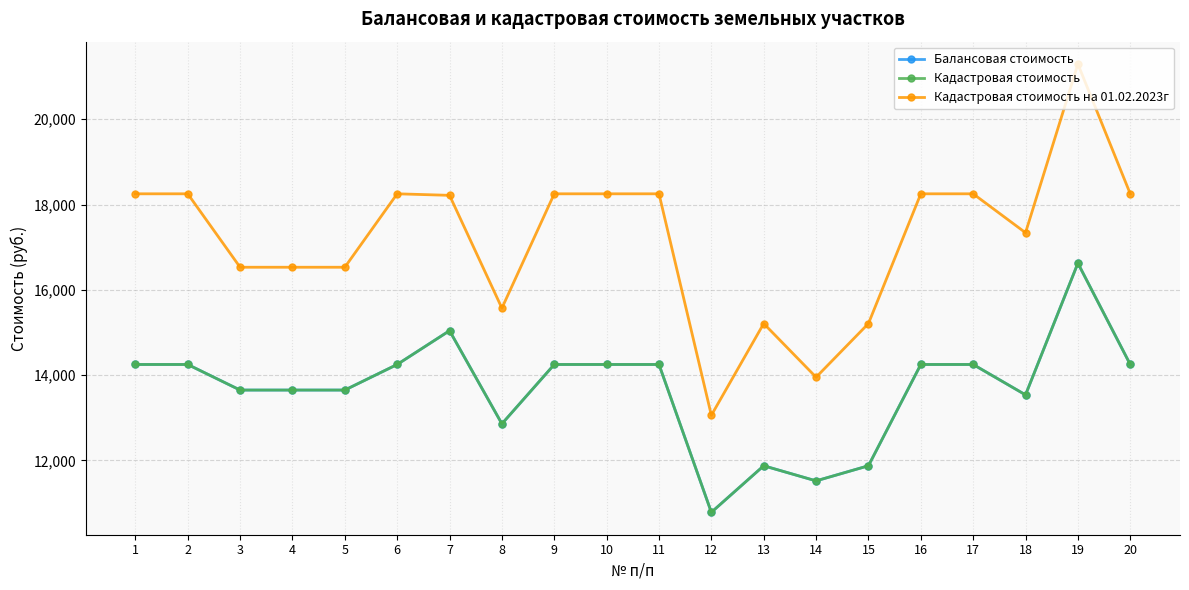

True or false: Кадастровая стоимость на 01.02.2023г has a value of 21685.0 at 4.

False